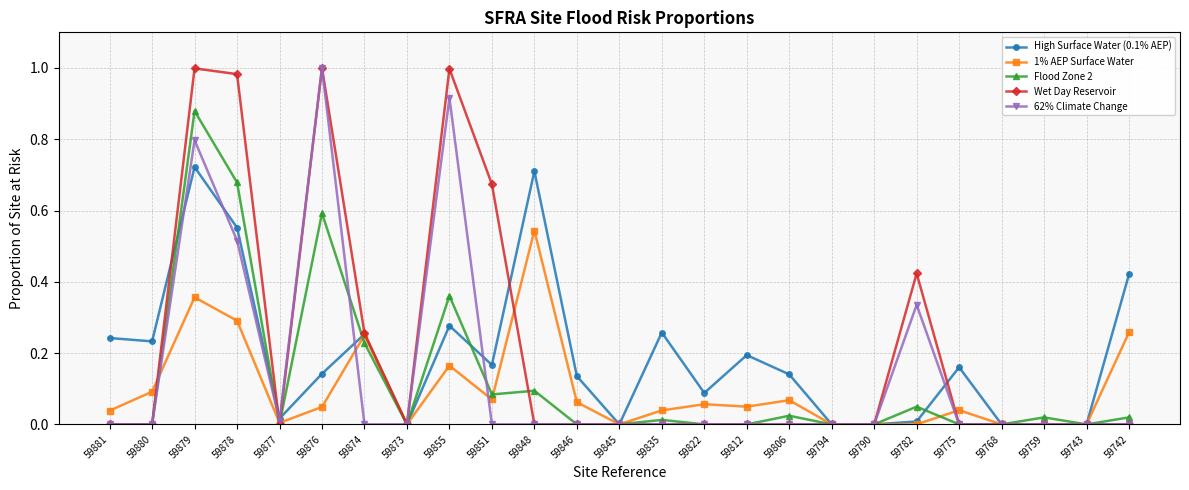

Which series changed the most between 59881 and 59879?

Wet Day Reservoir